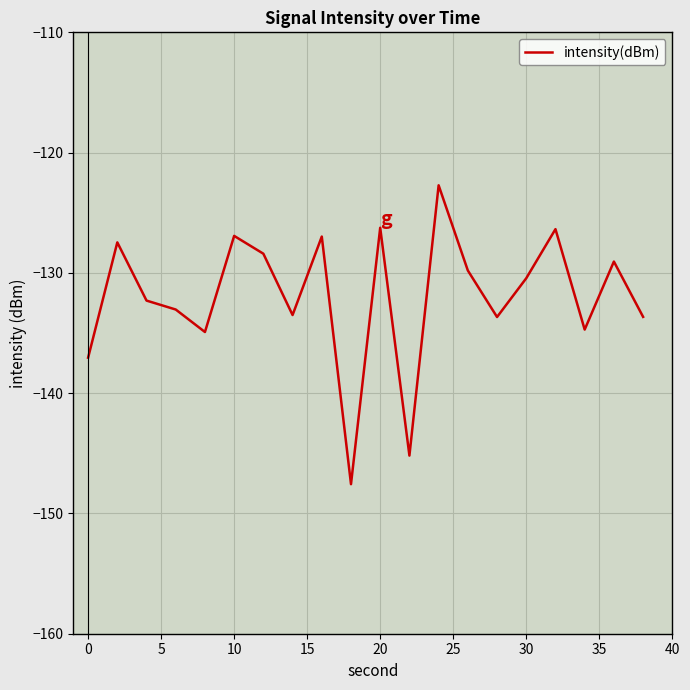

What is the difference between the maximum and minimum values?

24.8